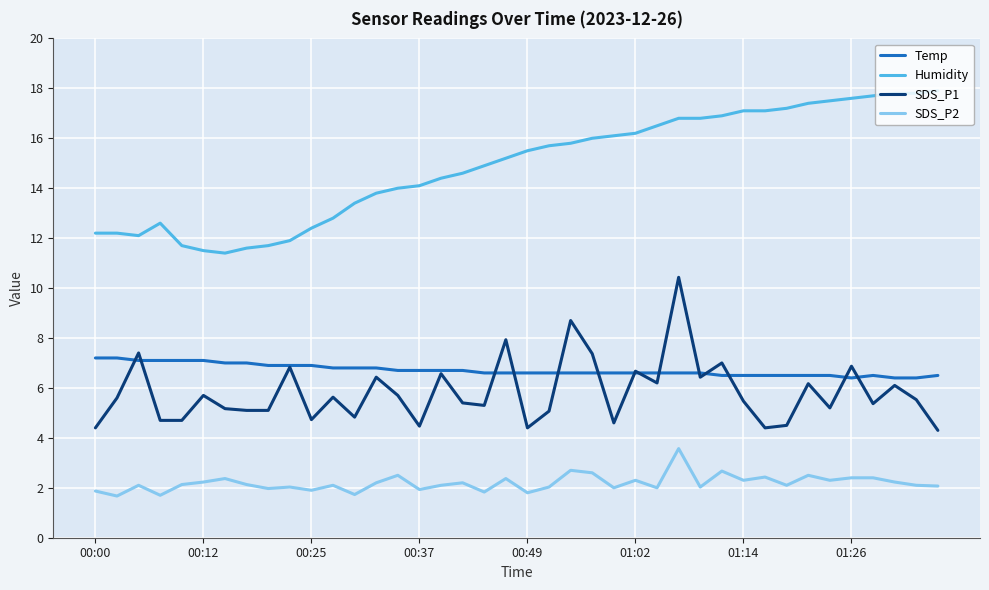

What is the greatest value displayed?

17.9